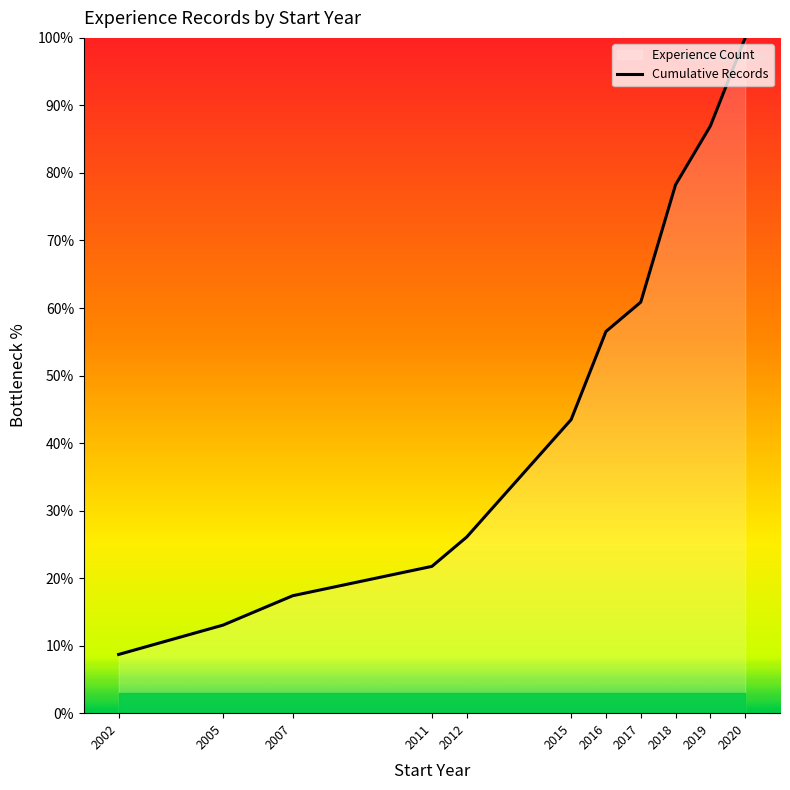

Reading right to left, extract all data points from this chart.

2020=100.0	2019=87.0	2018=78.3	2017=60.9	2016=56.5	2015=43.5	2012=26.1	2011=21.7	2007=17.4	2005=13.0	2002=8.7